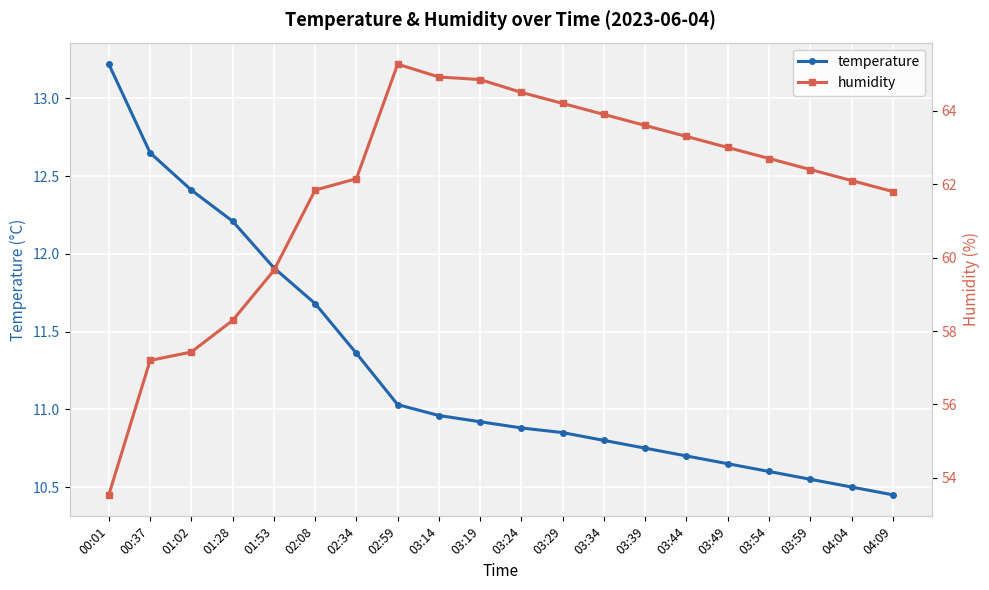

Reading left to right, list all the values displayed in this chart.

temperature: 13.2	12.7	12.4	12.2	11.9	11.7	11.4	11.0	11.0	10.9	10.9	10.8	10.8	10.8	10.7	10.7	10.6	10.6	10.5	10.4
humidity: 53.5	57.2	57.4	58.3	59.6	61.8	62.1	65.3	64.9	64.8	64.5	64.2	63.9	63.6	63.3	63.0	62.7	62.4	62.1	61.8